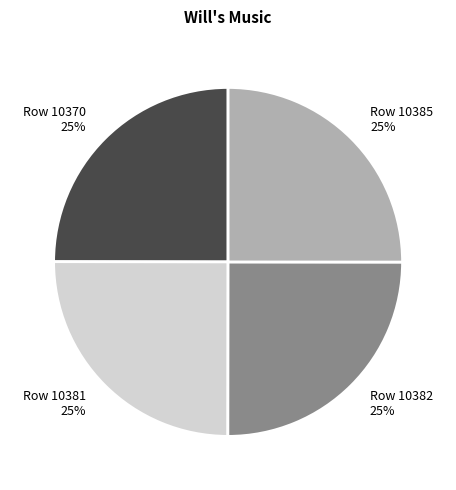

True or false: Row 10381 accounts for 25% of the total.

True